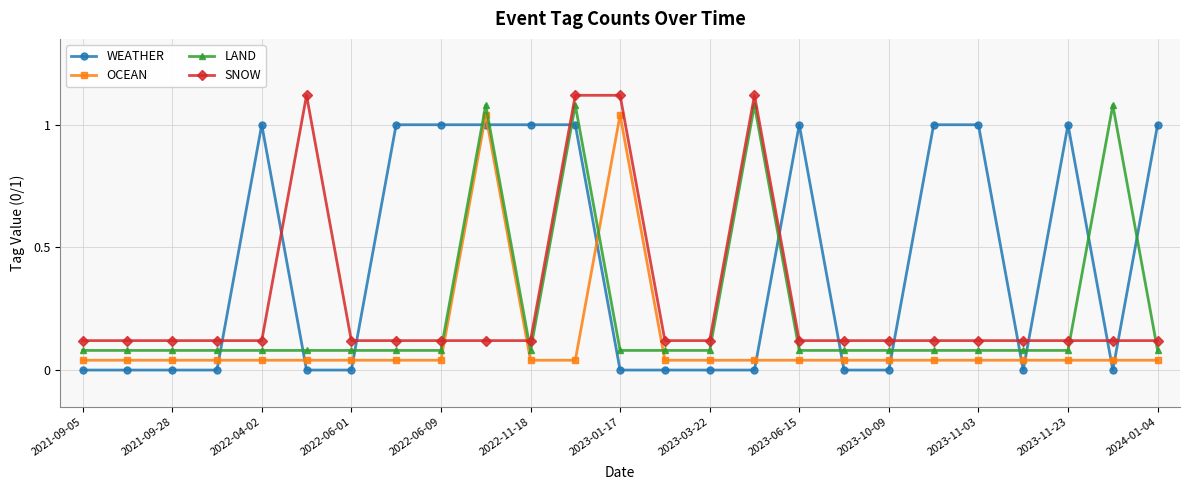

What is the sum of all WEATHER values?

11.0